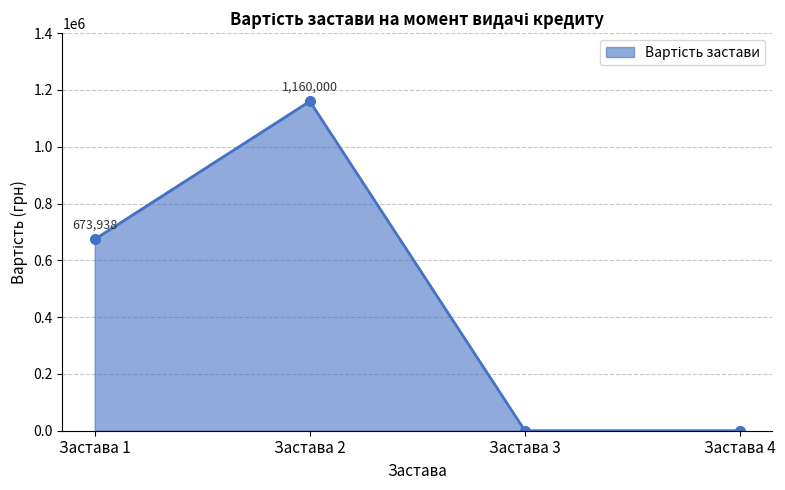

Reading right to left, extract all data points from this chart.

Застава 4=0	Застава 3=0	Застава 2=1160000	Застава 1=673938